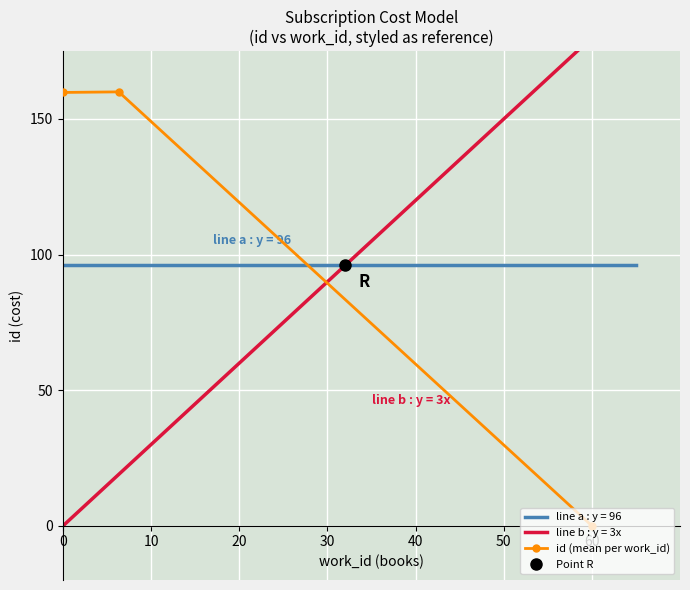

Is it true that id (mean per work_id) equals 0.0 at 60?

True